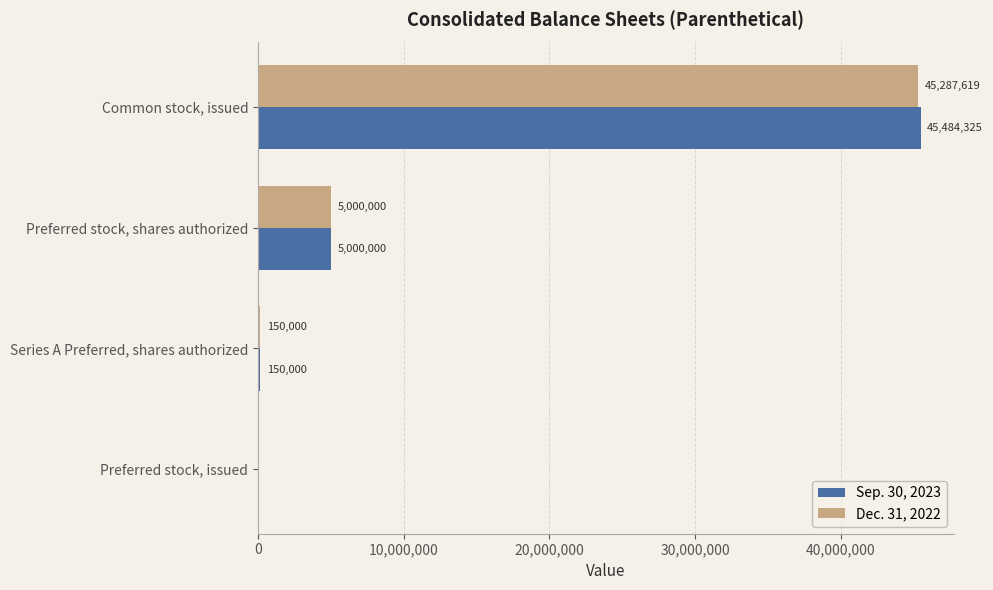

What is the greatest value displayed?

45484325